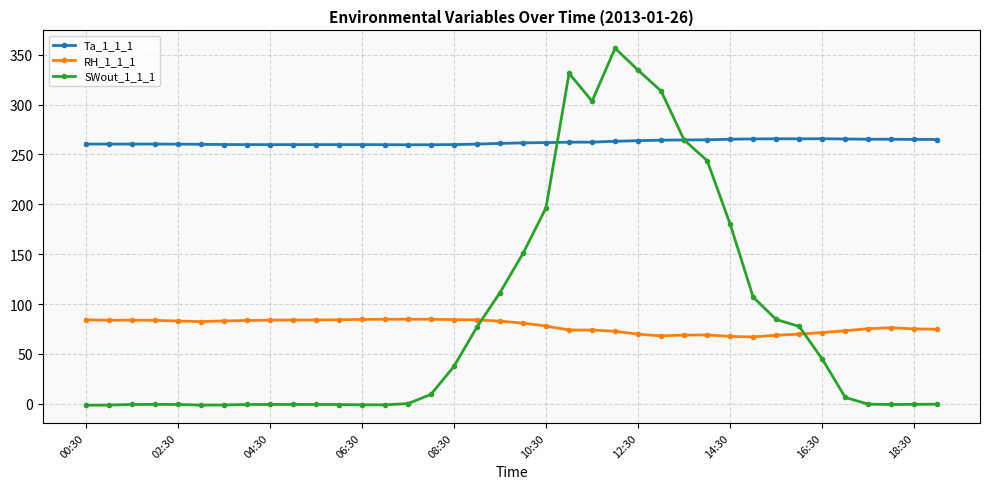

True or false: RH_1_1_1 has more than 1 points higher than both neighbors.

True